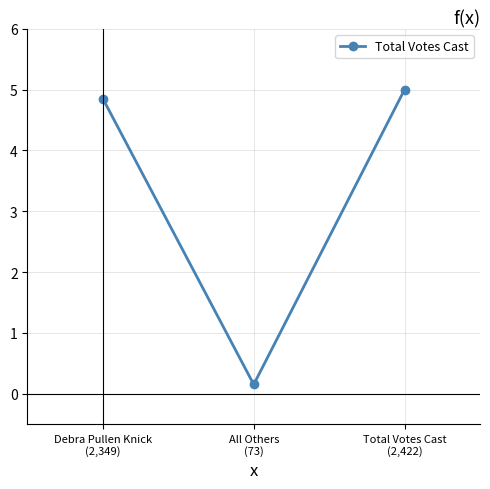

Which label corresponds to the largest value in the chart?

Total Votes Cast
(2,422)